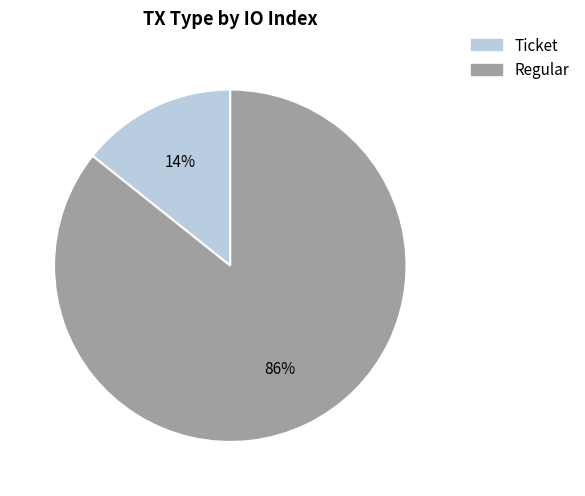

Which category has the smallest portion of the pie?

Ticket